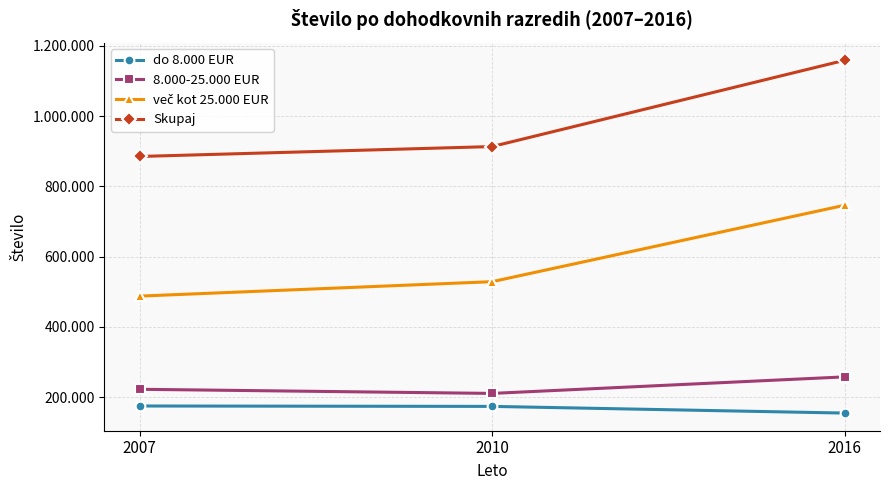

At how many categories does at least one series exceed 1127860?

1